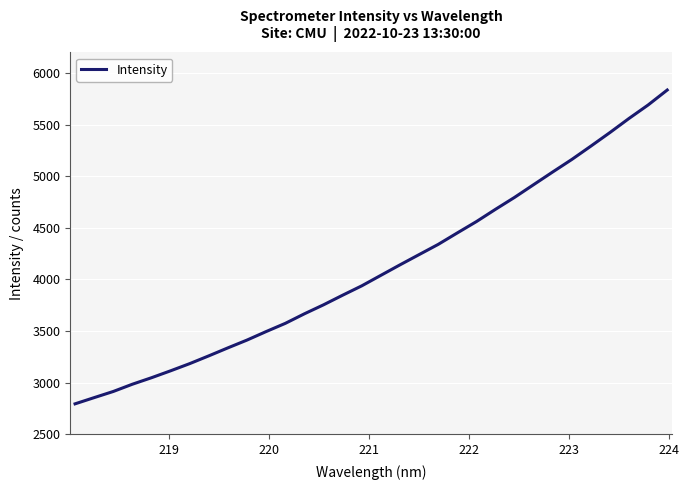

What is the smallest value displayed?

2794.0